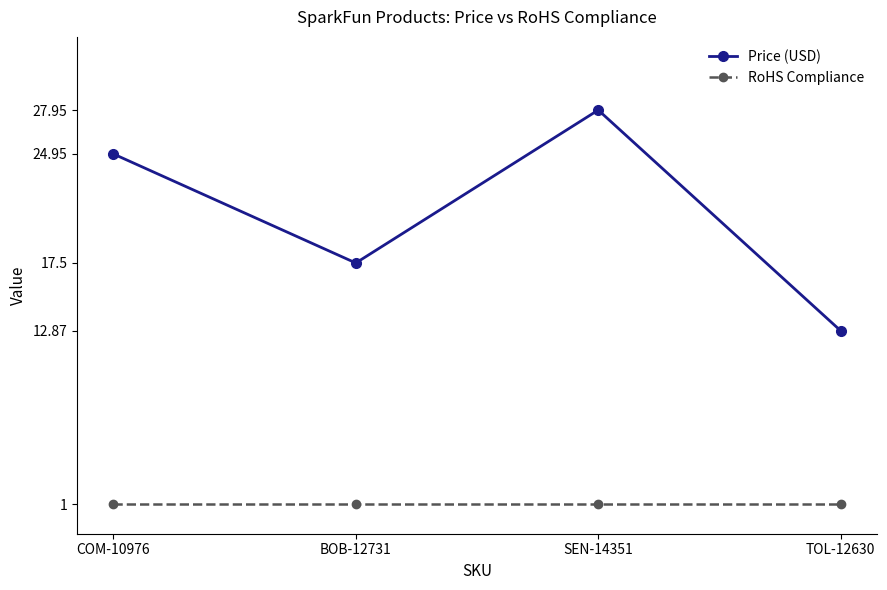

True or false: RoHS Compliance and Price (USD) intersect in this chart.

False